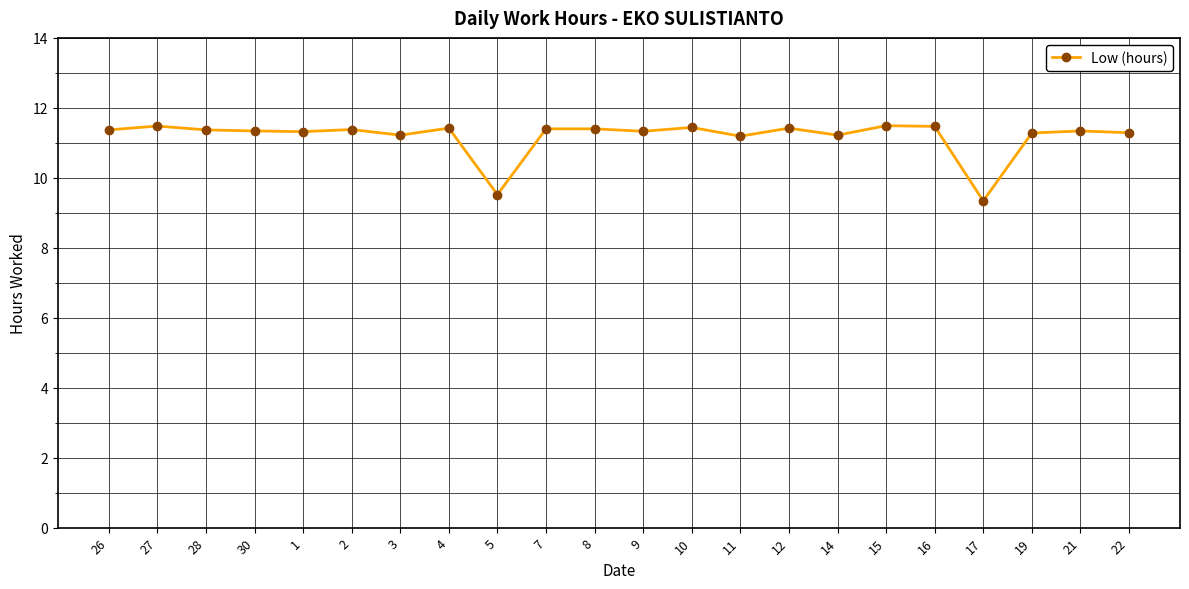

How many data points are less than 11?

2